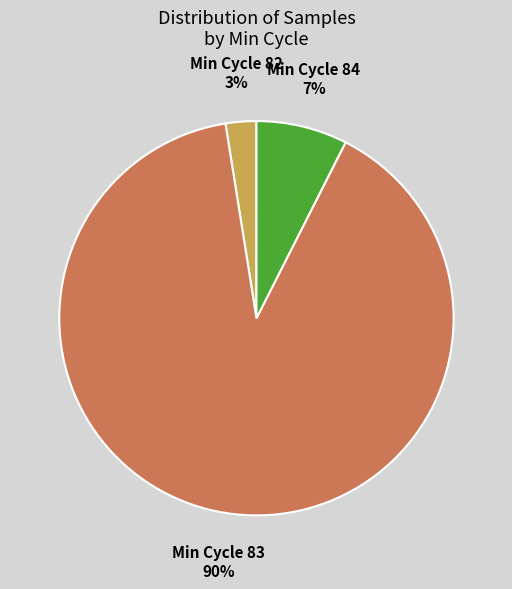

Which slice is the smallest?

Min Cycle 82